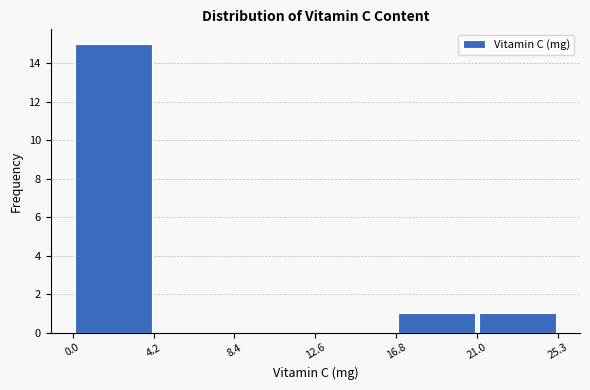

Reading left to right, list every bar in this chart as the range it spans on the x-axis followed by its height. The values are not printed on the chart, so give them approximately, as read against the axis.

0.0 to 4.2: 15
4.2 to 8.4: 0
8.4 to 12.6: 0
12.6 to 16.8: 0
16.8 to 21.0: 1
21.0 to 25.3: 1